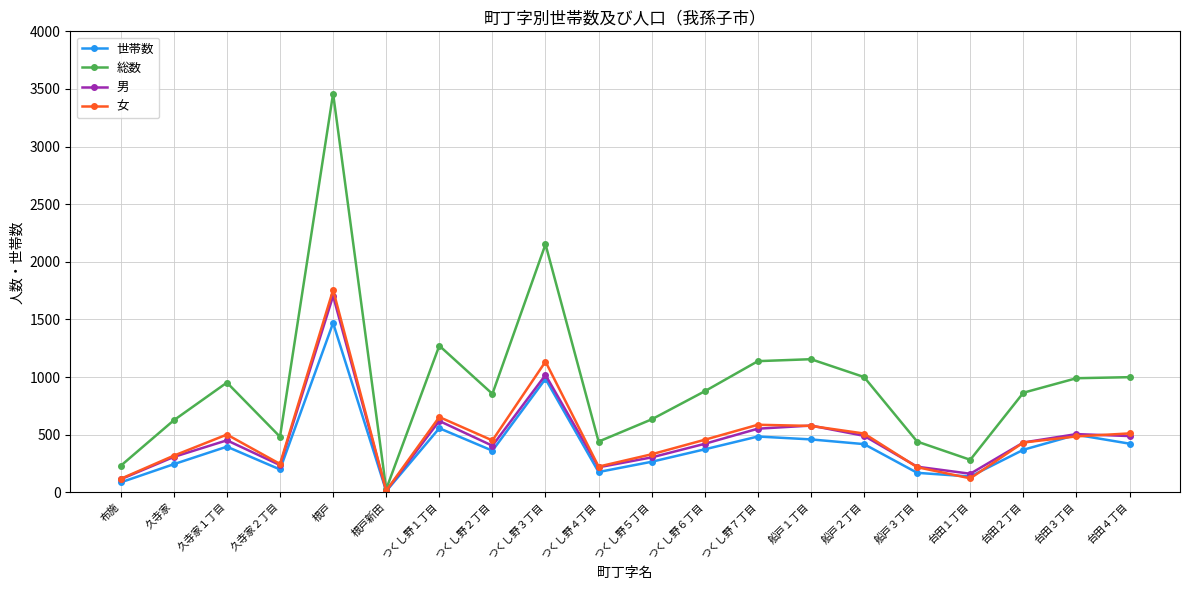

Is it true that 世帯数 equals 499 at 台田３丁目?

True